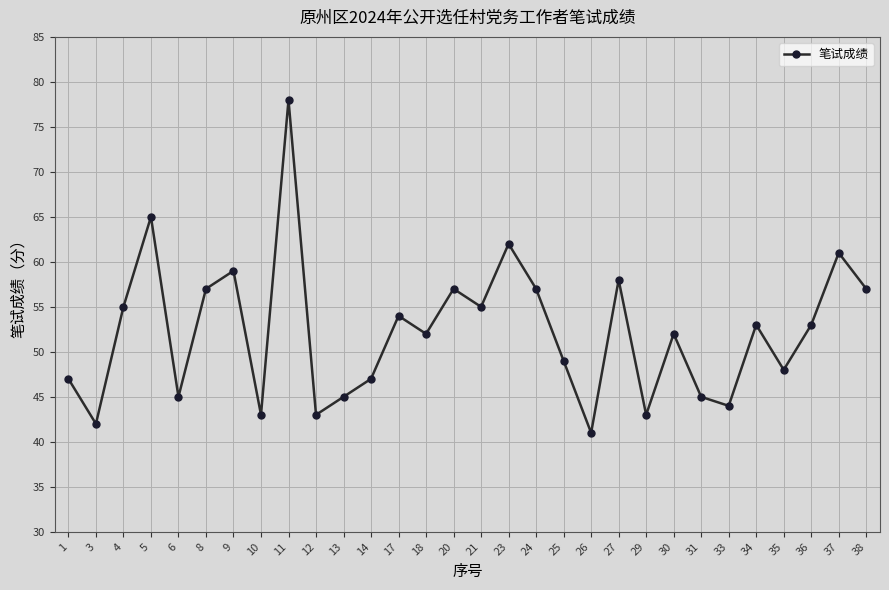

Where is the data nearest to the value 59?

9